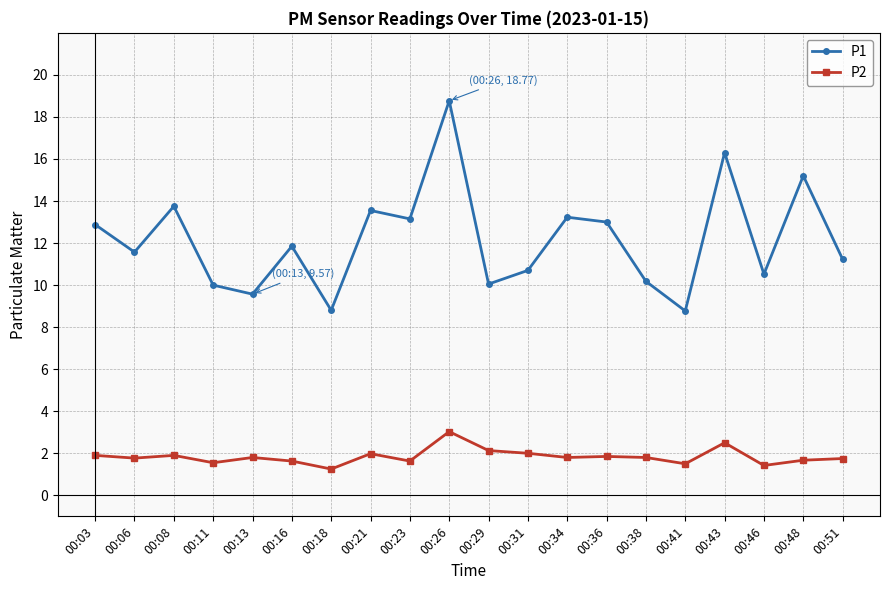

How many lines are shown in the chart?

2